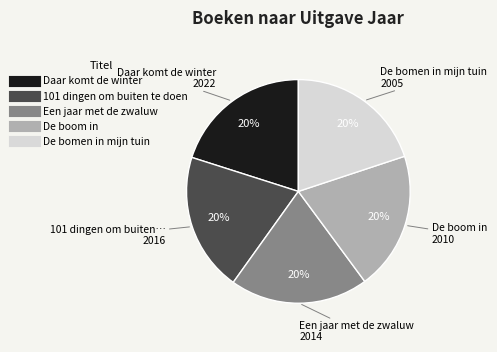

To the nearest percent, what percentage of the pie is Een jaar met de zwaluw?

20%